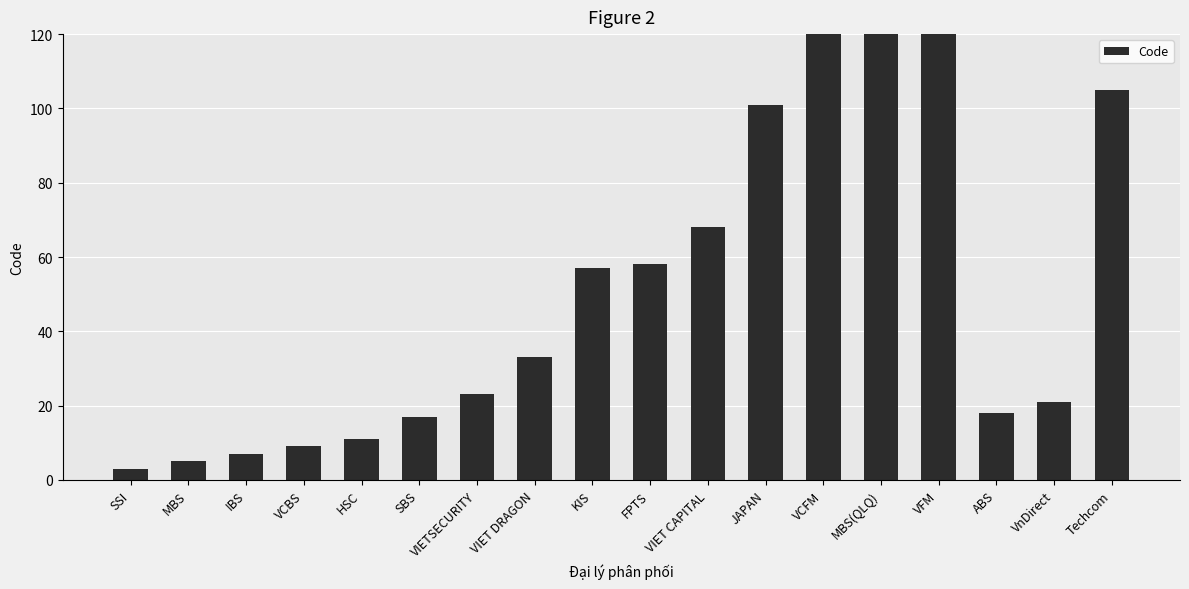

At which category does the chart reach its peak across all series?

VFM